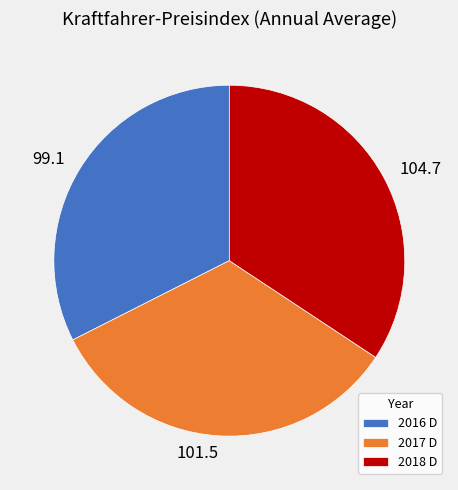

Is the sum of 99.1 and 104.7 greater than half?

Yes